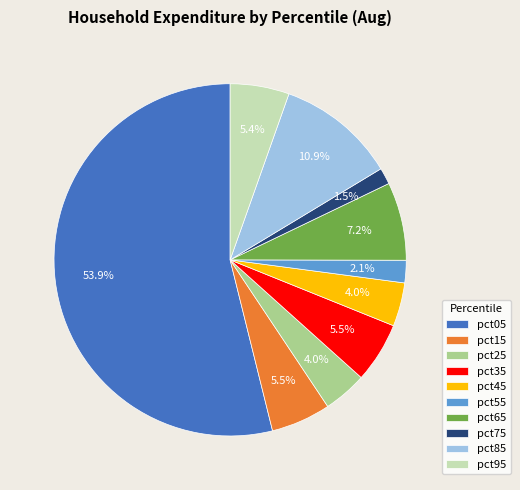

Count the number of slices in the pie.

10